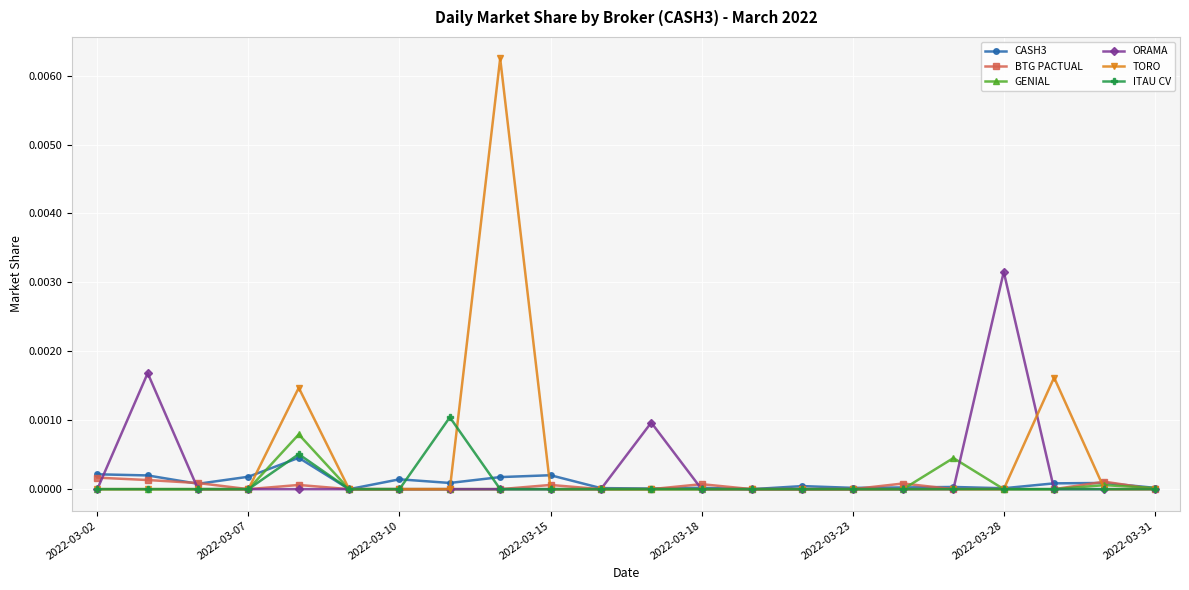

Which series has the largest range (max minus min)?

TORO